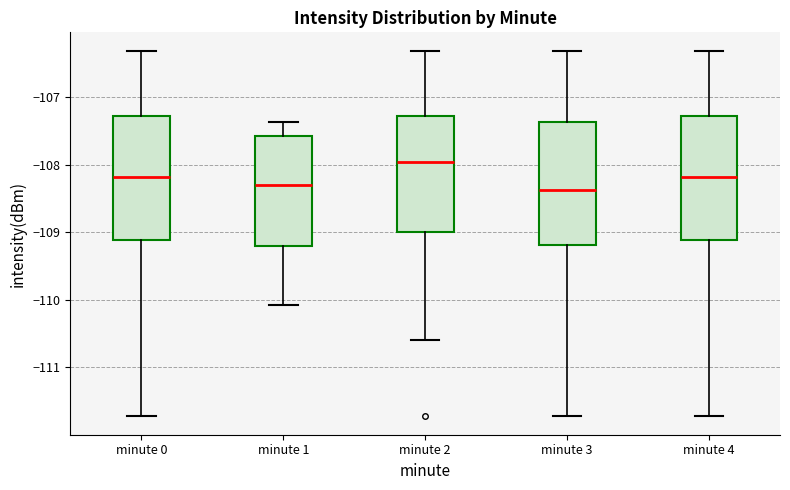

Reading left to right, transcribe this box plot: for each box, give where its median line is, the range the box spans, and where its two whiskers end, as read against the y-axis. The values are not printed on the chart, so give them approximately, as read against the axis.

minute 0: median -108.2, box -109.1 to -107.3, whiskers -111.7 to -106.3
minute 1: median -108.3, box -109.2 to -107.6, whiskers -110.1 to -107.4
minute 2: median -108.0, box -109.0 to -107.3, whiskers -110.6 to -106.3
minute 3: median -108.4, box -109.2 to -107.4, whiskers -111.7 to -106.3
minute 4: median -108.2, box -109.1 to -107.3, whiskers -111.7 to -106.3